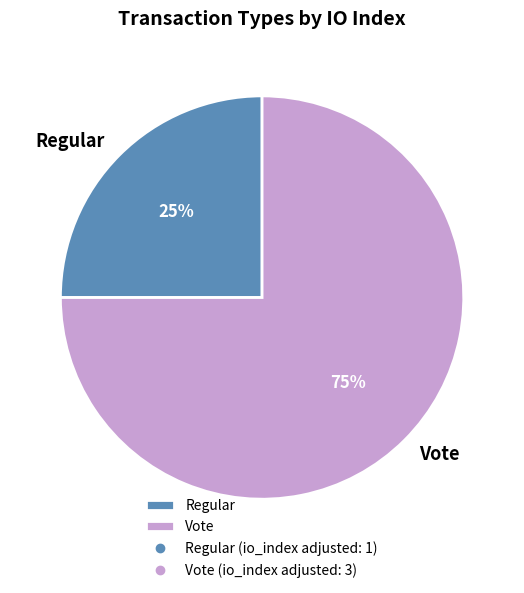

Which category has the smallest portion of the pie?

Regular